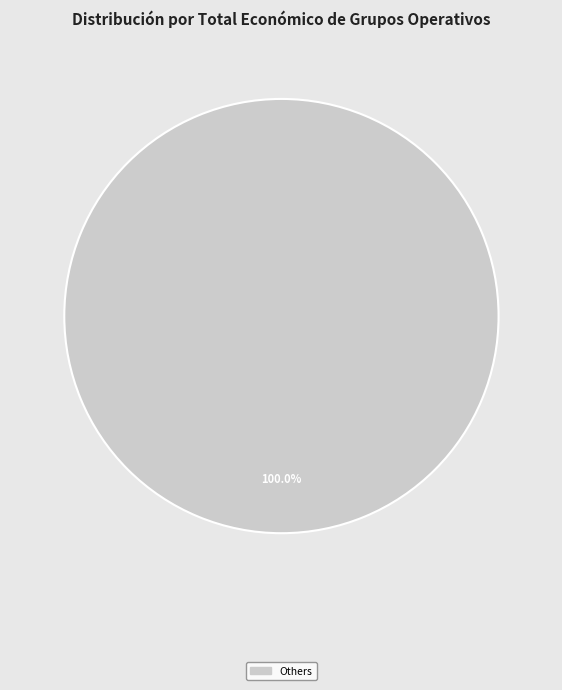

Does any single category account for the majority?

Yes